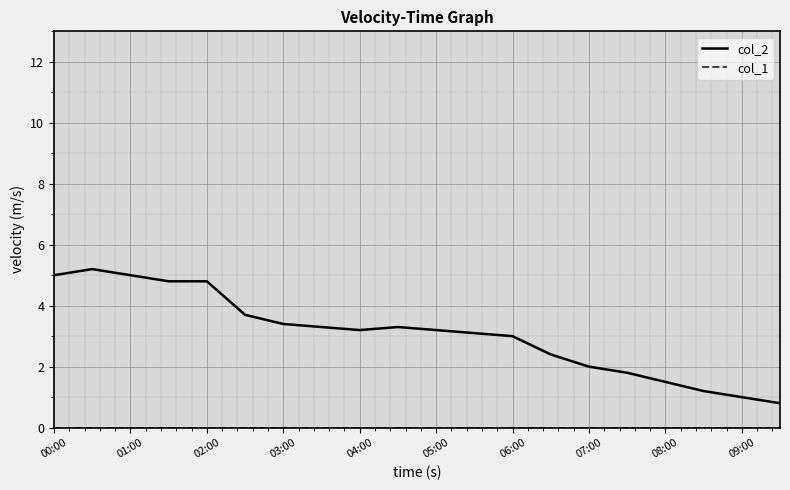

What is the maximum value shown in the chart?

5.2